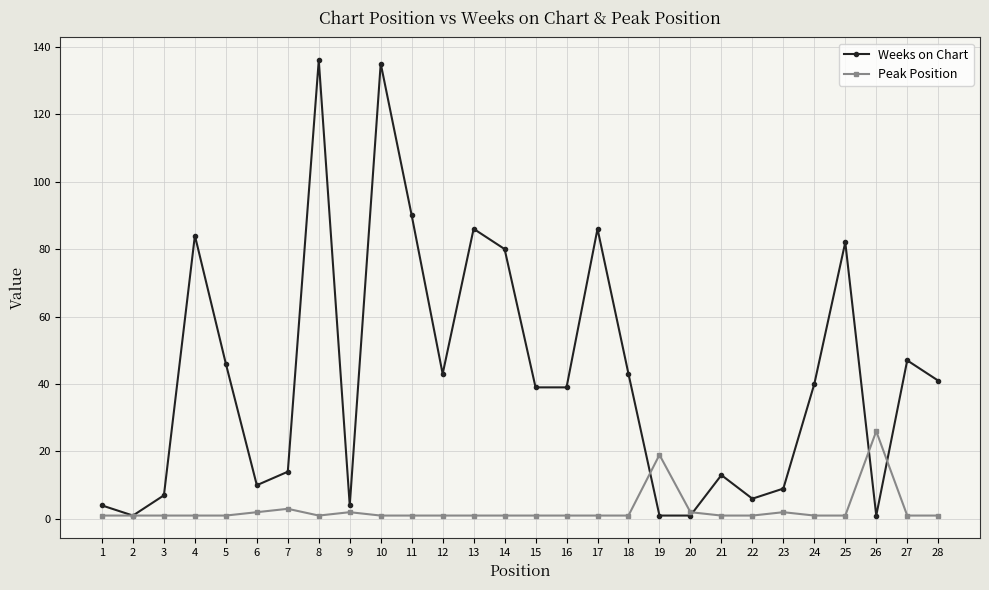

True or false: Weeks on Chart has a value of 75 at 5.

False